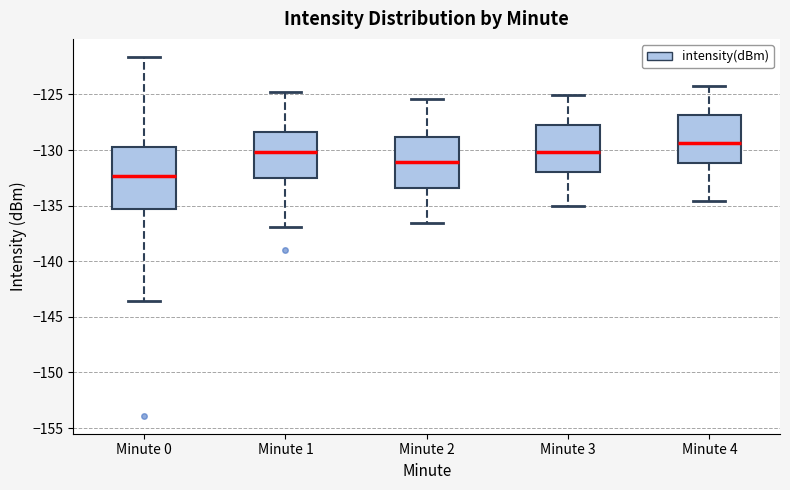

Where does the median line of the box for Minute 4 sit on the y-axis? The values are not printed on the chart, so give them approximately, as read against the axis.

-129.5